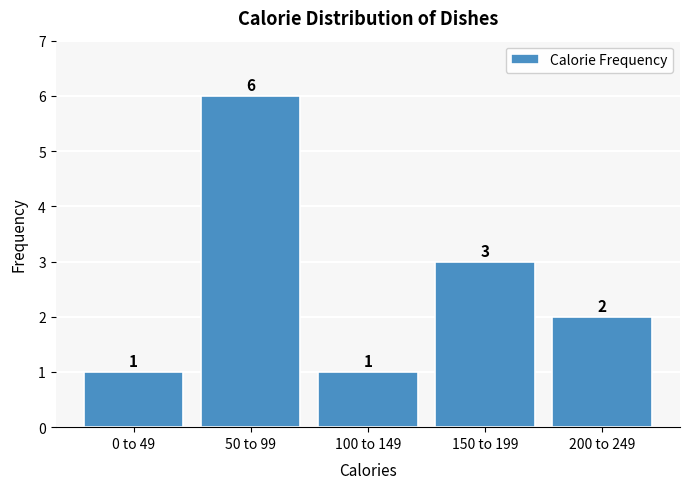

Reading left to right, extract all data points from this chart.

0 to 49=1	50 to 99=6	100 to 149=1	150 to 199=3	200 to 249=2